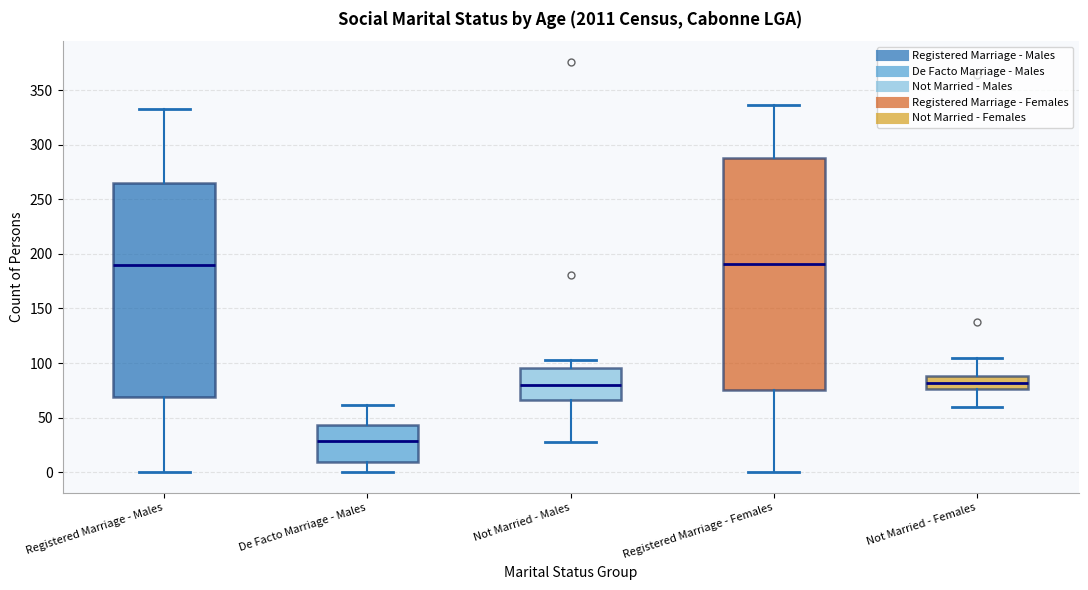

Reading left to right, read every box against the y-axis: the position of its median line, the range the box covers, and the ends of its whiskers. The values are not printed on the chart, so give them approximately, as read against the axis.

Registered Marriage - Males: median 190, box 70 to 265, whiskers 0 to 335
De Facto Marriage - Males: median 30, box 10 to 45, whiskers 0 to 60
Not Married - Males: median 80, box 65 to 95, whiskers 30 to 105
Registered Marriage - Females: median 190, box 75 to 290, whiskers 0 to 335
Not Married - Females: median 80, box 75 to 90, whiskers 60 to 105